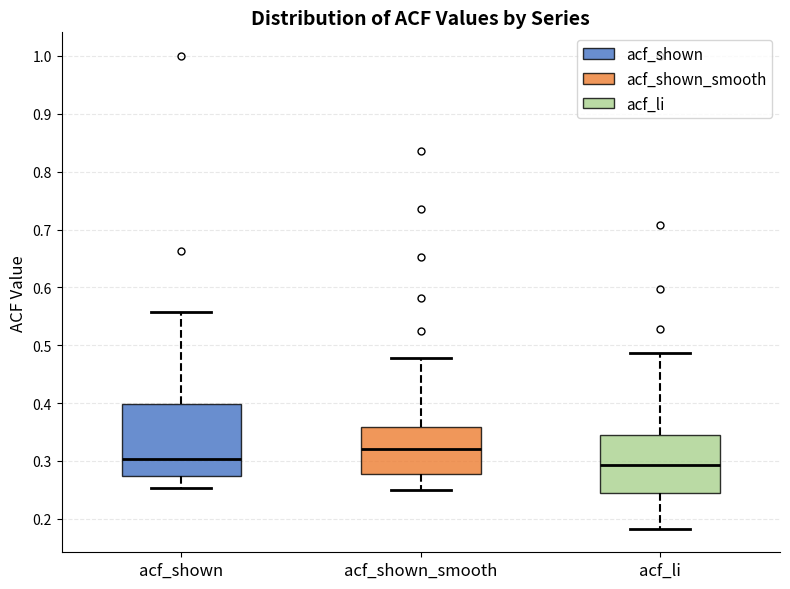

Which box is the tallest, from its lower edge to its upper edge?

acf_shown